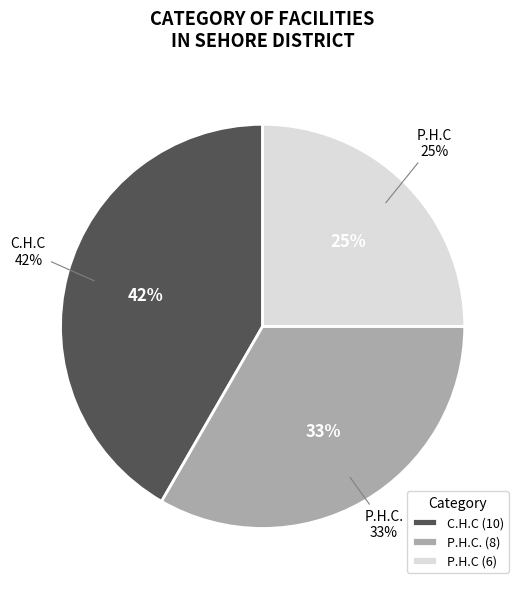

Does any single category account for the majority?

No